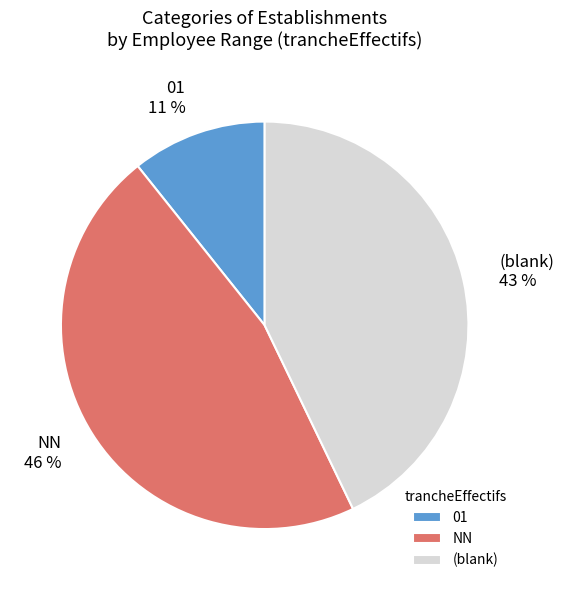

How many segments does this pie chart have?

3